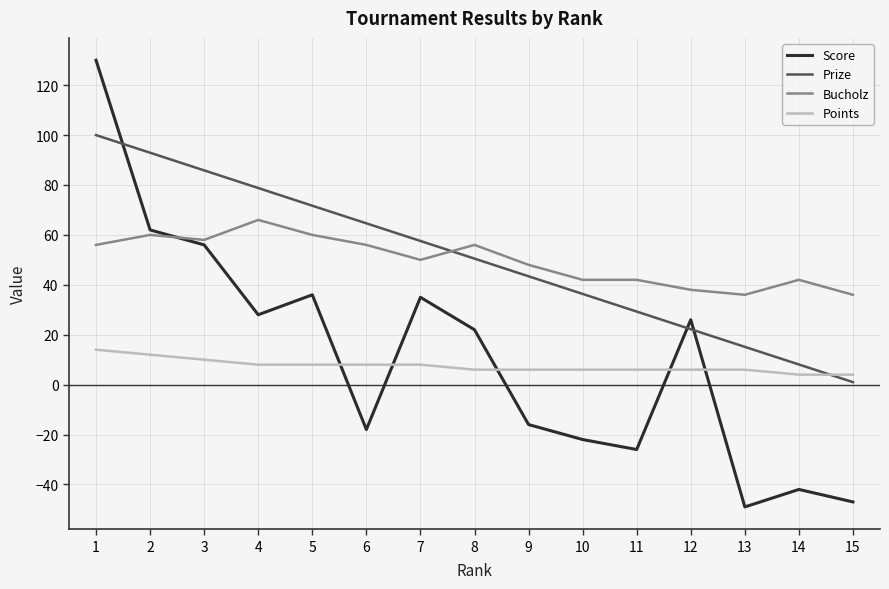

How many series are shown in this chart?

4